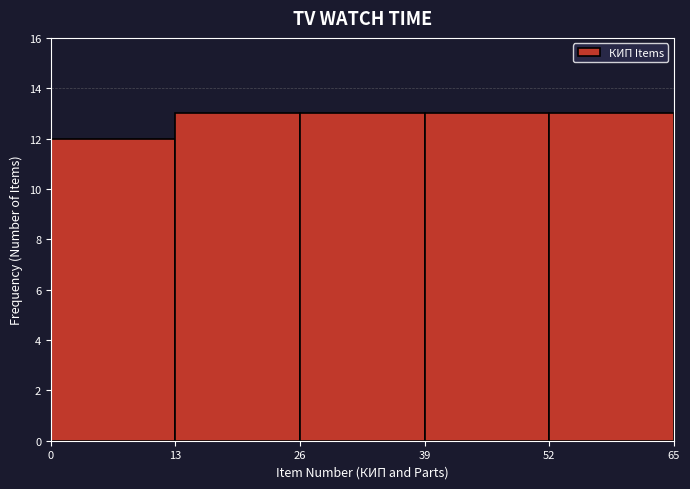

What is the height of the bar covering 26 to 39 on the x-axis? The values are not printed on the chart, so give them approximately, as read against the axis.

13